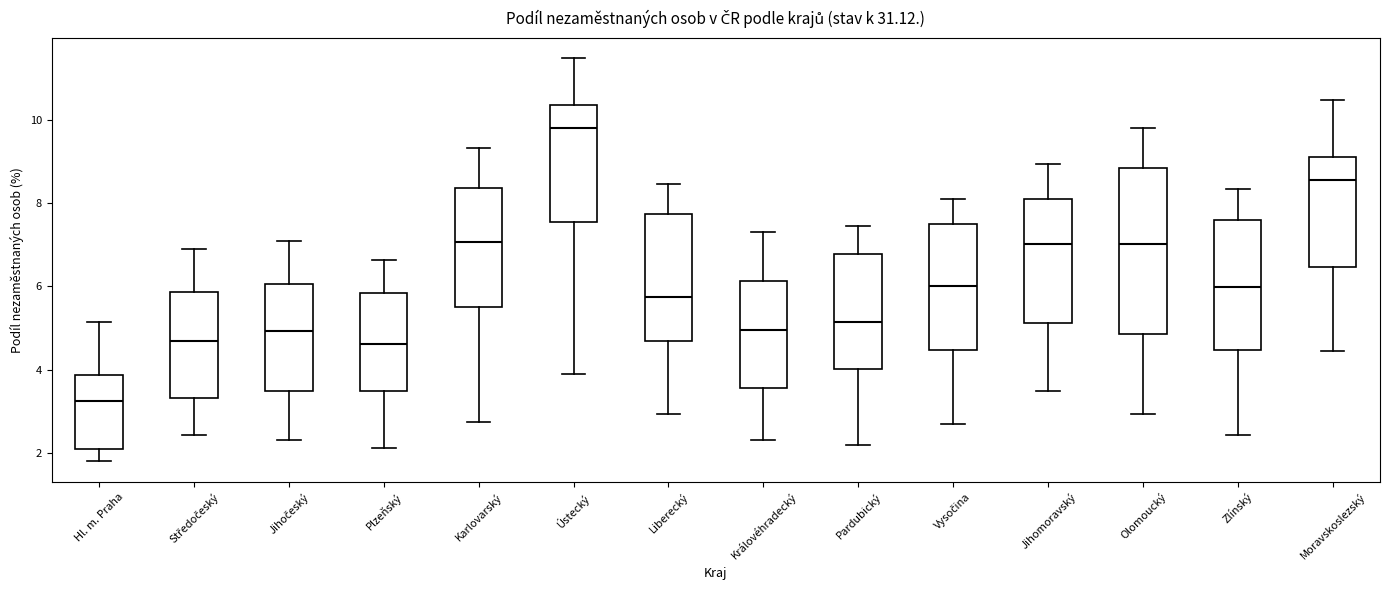

Reading left to right, transcribe this box plot: for each box, give where its median line is, the range the box spans, and where its two whiskers end, as read against the y-axis. The values are not printed on the chart, so give them approximately, as read against the axis.

Hl. m. Praha: median 3.2, box 2.2 to 3.8, whiskers 1.8 to 5.2
Středočeský: median 4.6, box 3.4 to 5.8, whiskers 2.4 to 7.0
Jihočeský: median 5.0, box 3.6 to 6.0, whiskers 2.4 to 7.2
Plzeňský: median 4.6, box 3.4 to 5.8, whiskers 2.2 to 6.6
Karlovarský: median 7.0, box 5.6 to 8.4, whiskers 2.8 to 9.4
Ústecký: median 9.8, box 7.6 to 10.4, whiskers 4.0 to 11.4
Liberecký: median 5.8, box 4.6 to 7.8, whiskers 3.0 to 8.4
Královéhradecký: median 5.0, box 3.6 to 6.2, whiskers 2.4 to 7.4
Pardubický: median 5.2, box 4.0 to 6.8, whiskers 2.2 to 7.4
Vysočina: median 6.0, box 4.4 to 7.4, whiskers 2.8 to 8.2
Jihomoravský: median 7.0, box 5.2 to 8.2, whiskers 3.4 to 9.0
Olomoucký: median 7.0, box 4.8 to 8.8, whiskers 3.0 to 9.8
Zlínský: median 6.0, box 4.4 to 7.6, whiskers 2.4 to 8.4
Moravskoslezský: median 8.6, box 6.4 to 9.2, whiskers 4.4 to 10.4